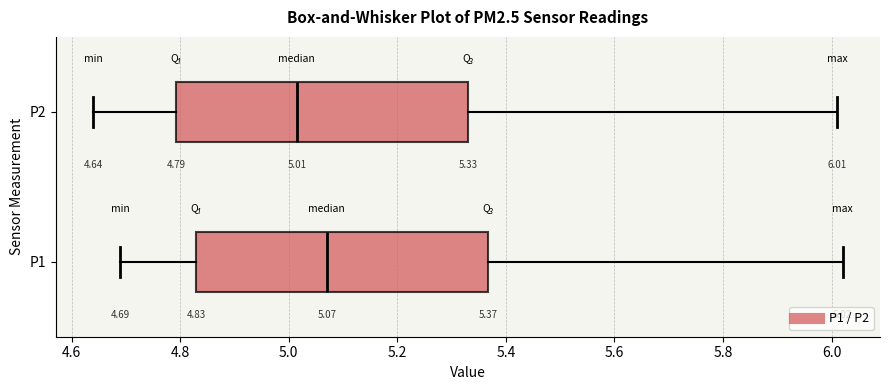

Which box's median line is the furthest to the left?

P2